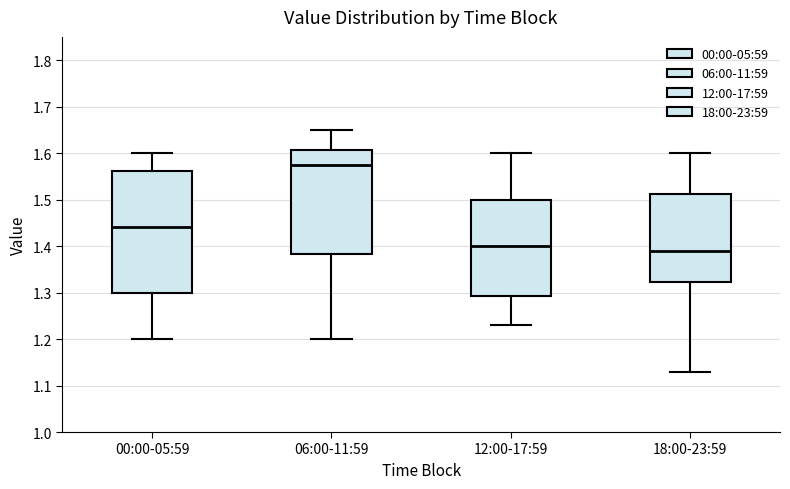

Comparing the boxes themselves (not the whiskers), which one is the tallest?

00:00-05:59